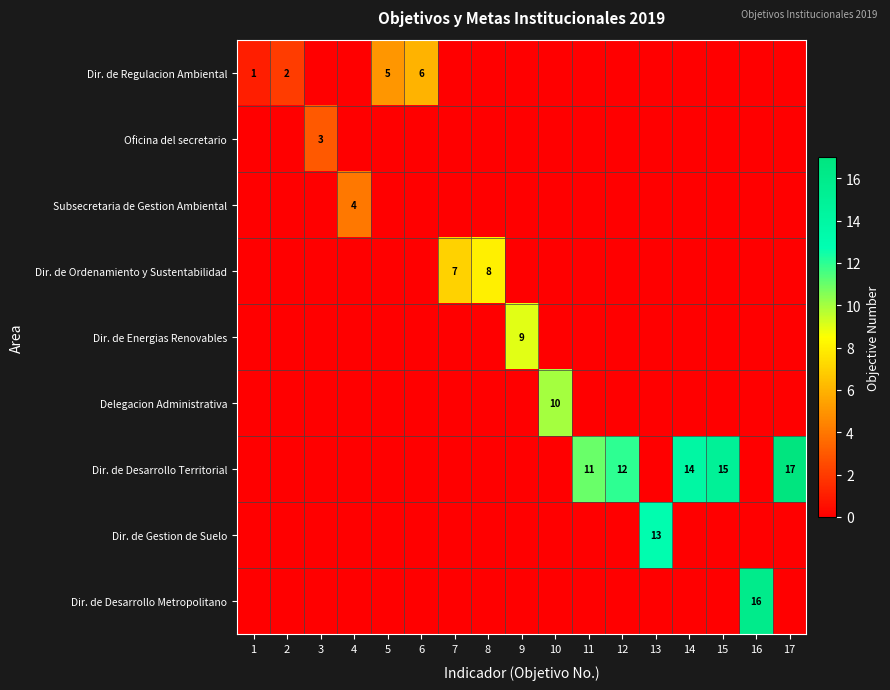

The Dir. de Regulacion Ambiental series shows 0 at 17. True or false?

True